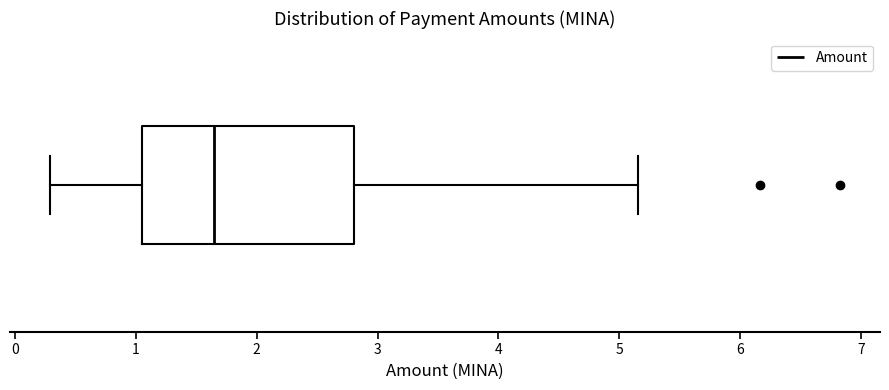

Where is the left edge of the box on the x-axis? The values are not printed on the chart, so give them approximately, as read against the axis.

1.1